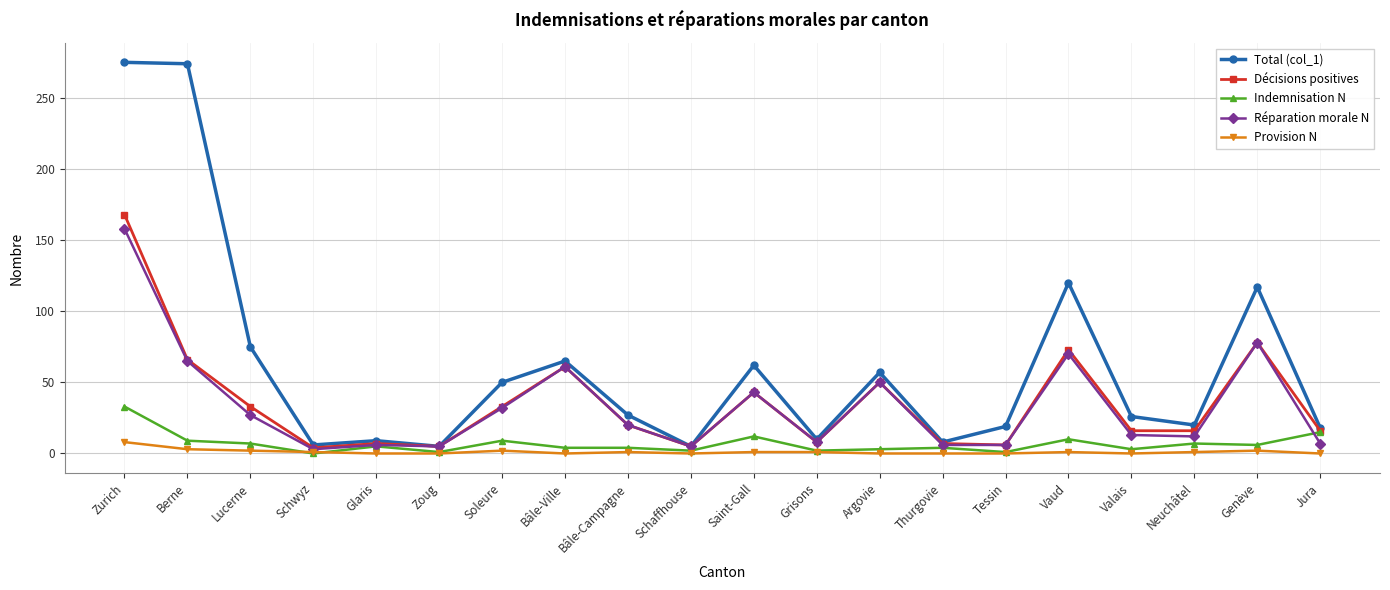

Which series changed the most between Grisons and Genève?

Total (col_1)